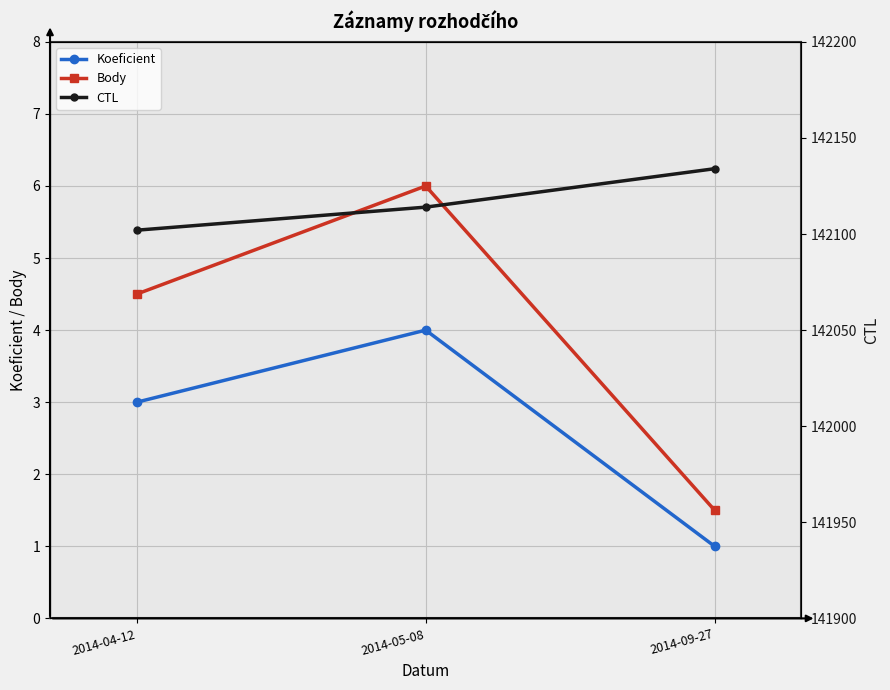

What is the value of the Koeficient point at the 1st from the left?

3.0